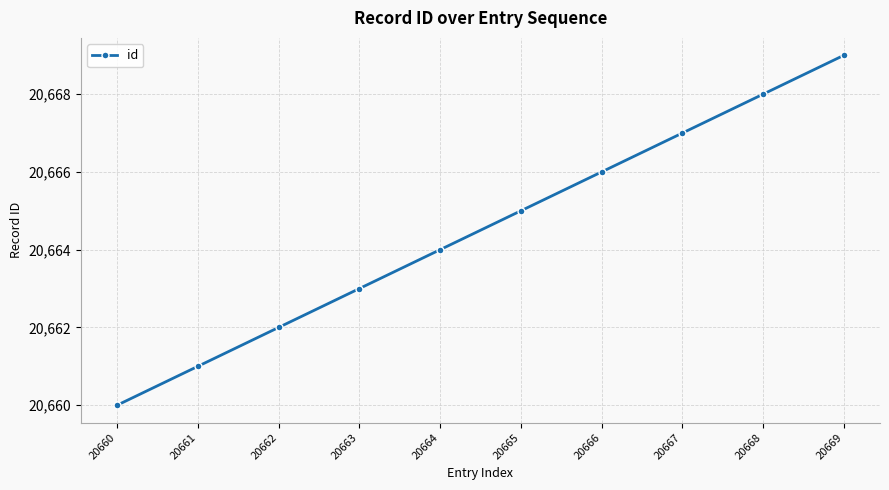

Reading left to right, what are all the values shown in this chart?

20660	20661	20662	20663	20664	20665	20666	20667	20668	20669